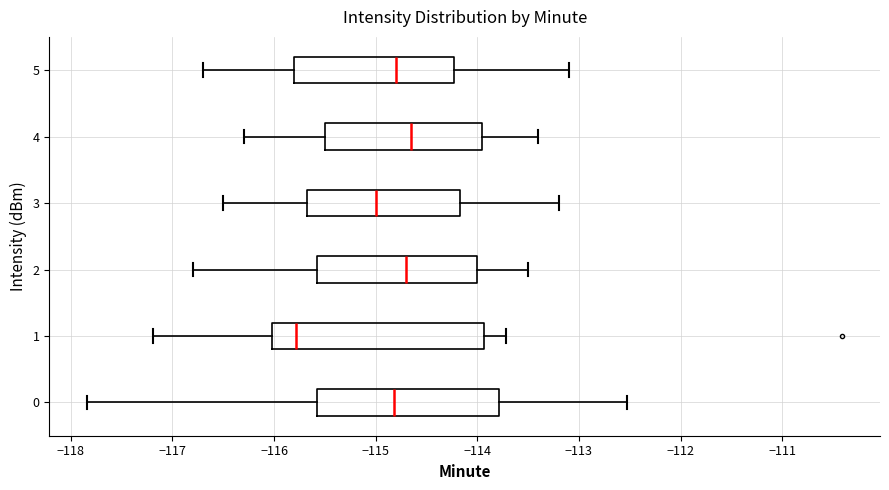

Where is the left edge of the box at y = 5 on the x-axis? The values are not printed on the chart, so give them approximately, as read against the axis.

-115.8